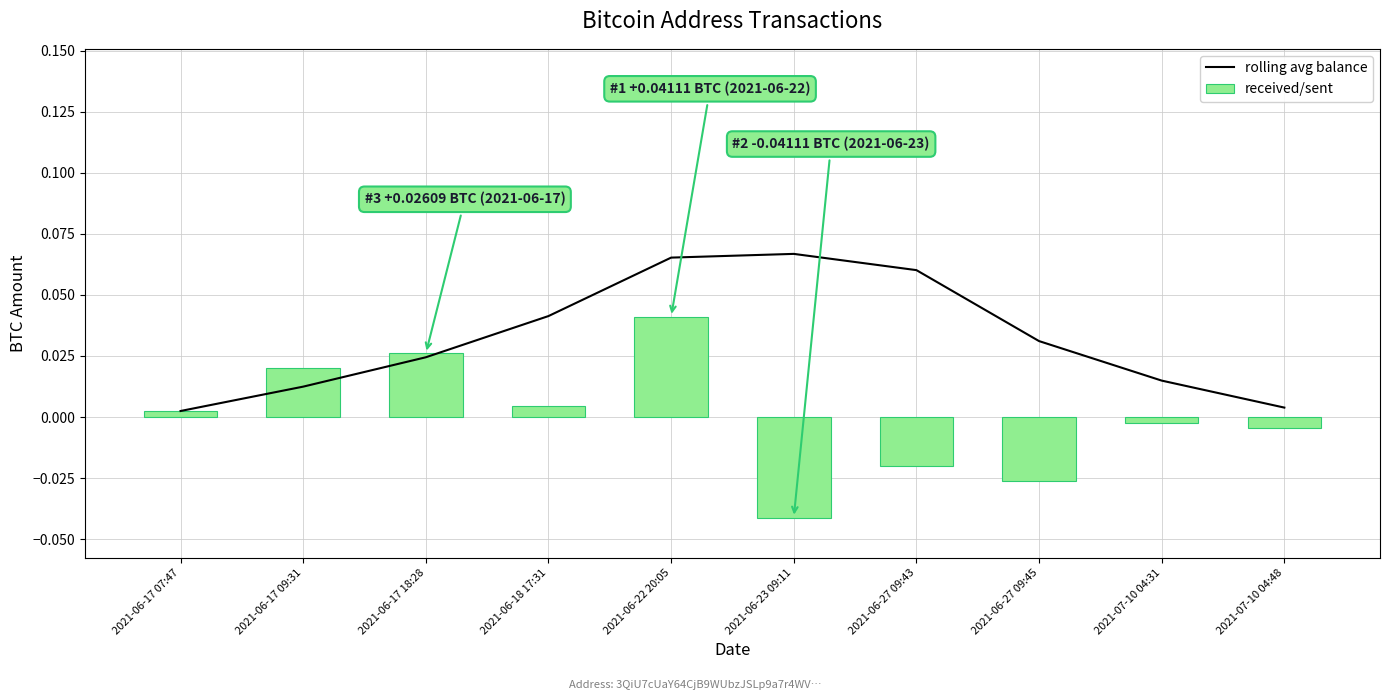

Between 2021-06-22 20:05 and 2021-07-10 04:48, which series saw the biggest shift?

rolling avg balance